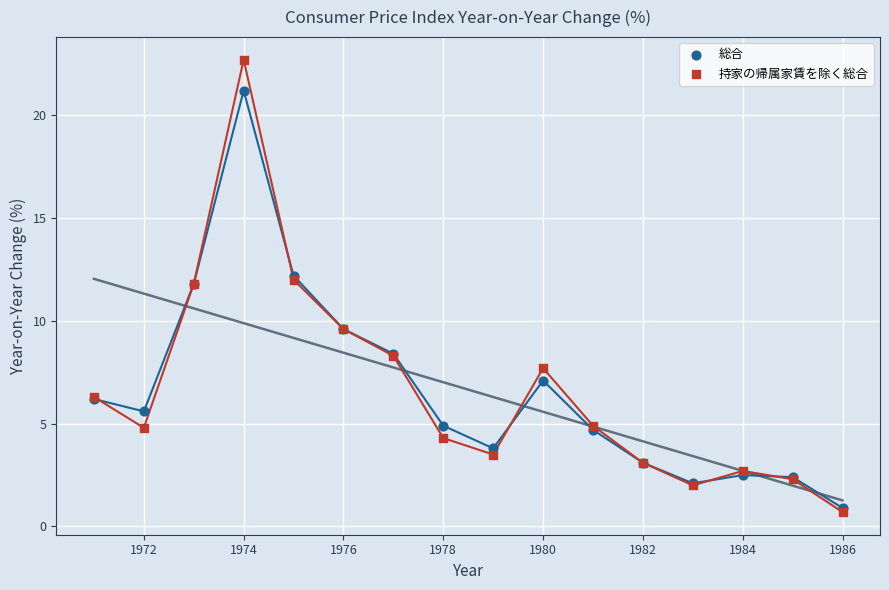

What are all the series names shown in the legend?

総合, 持家の帰属家賃を除く総合